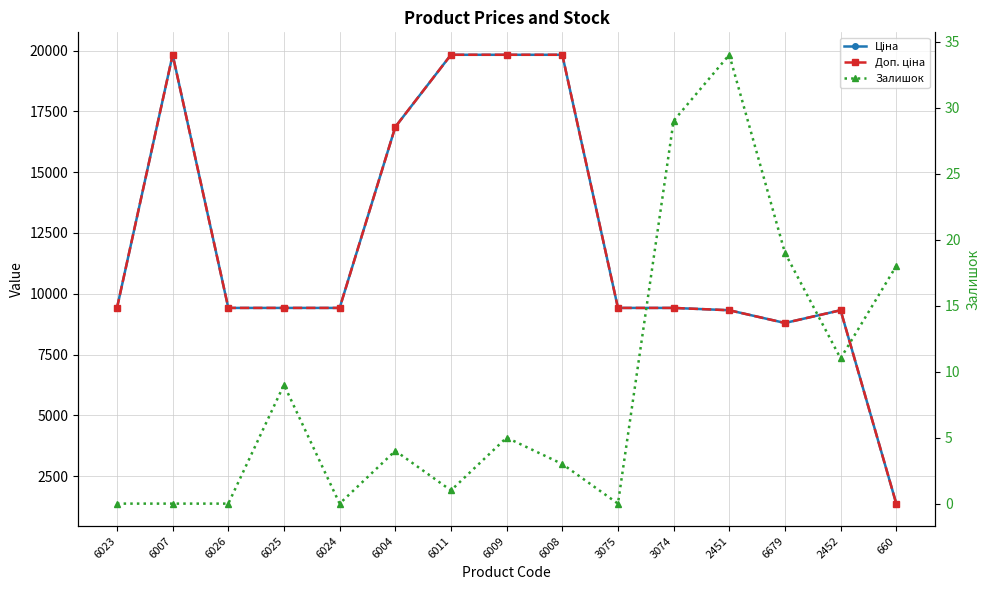

Count the number of data series in this chart.

3